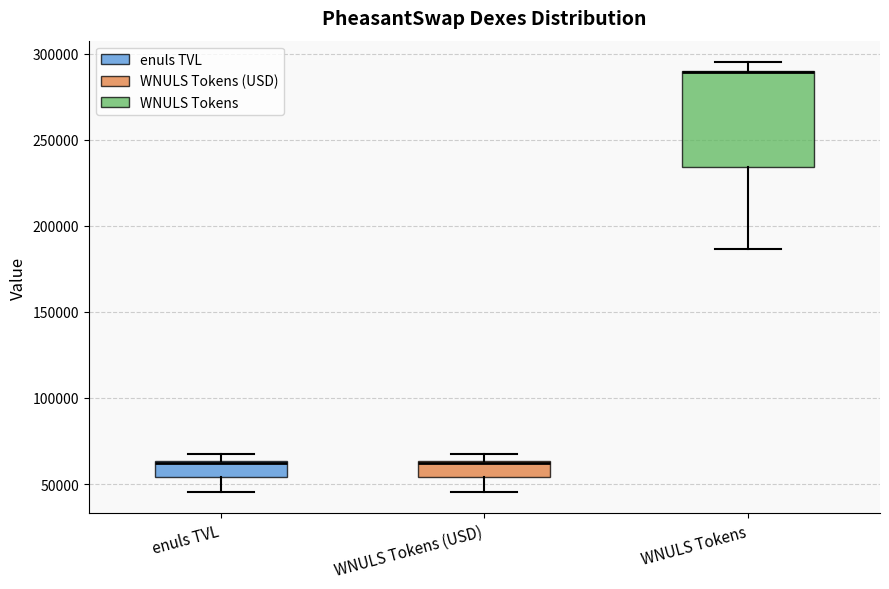

Reading left to right, read every box against the y-axis: the position of its median line, the range the box covers, and the ends of its whiskers. The values are not printed on the chart, so give them approximately, as read against the axis.

enuls TVL: median 65000 (drawn on the box's upper edge), box 55000 to 65000, whiskers 45000 to 70000
WNULS Tokens (USD): median 65000 (drawn on the box's upper edge), box 55000 to 65000, whiskers 45000 to 70000
WNULS Tokens: median 290000 (drawn on the box's upper edge), box 235000 to 290000, whiskers 185000 to 295000